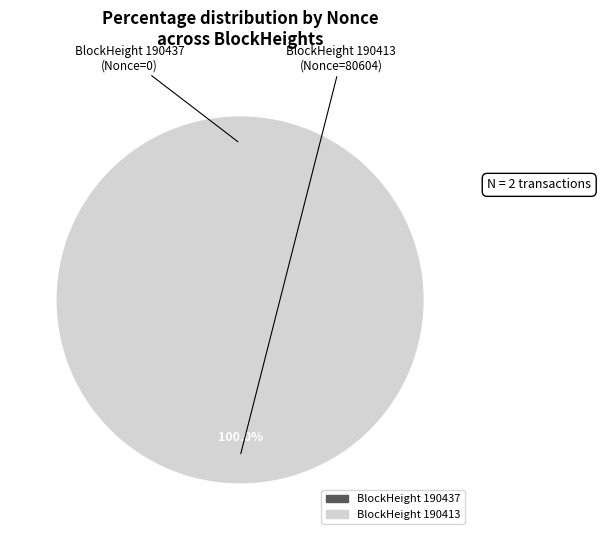

Does 190437 account for over 50% of the chart?

No